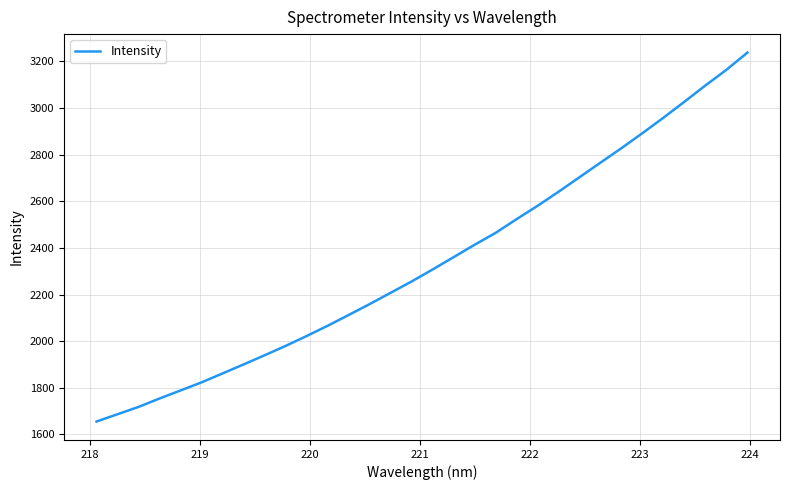

What is the greatest value displayed?

3238.2